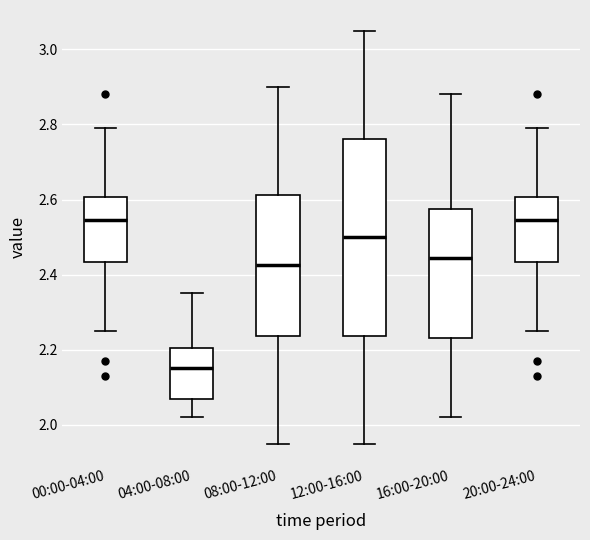

Where is the lower edge of the box for 08:00-12:00 on the y-axis? The values are not printed on the chart, so give them approximately, as read against the axis.

2.24